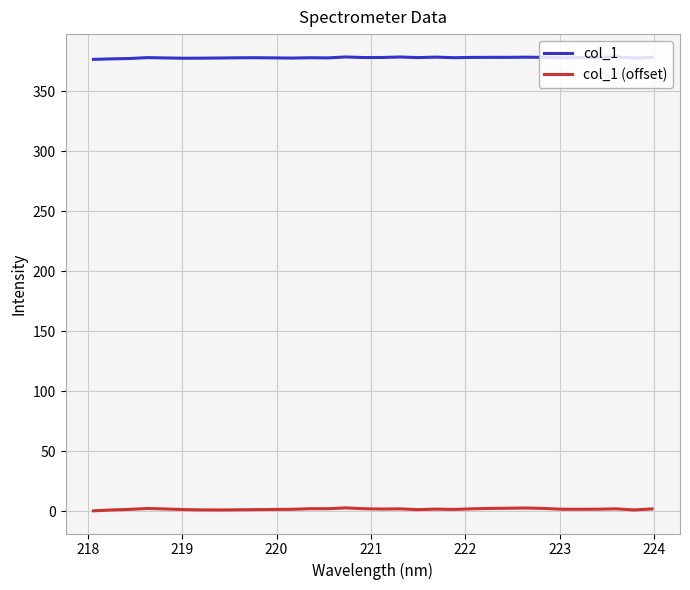

Which series has the largest total across all categories?

col_1